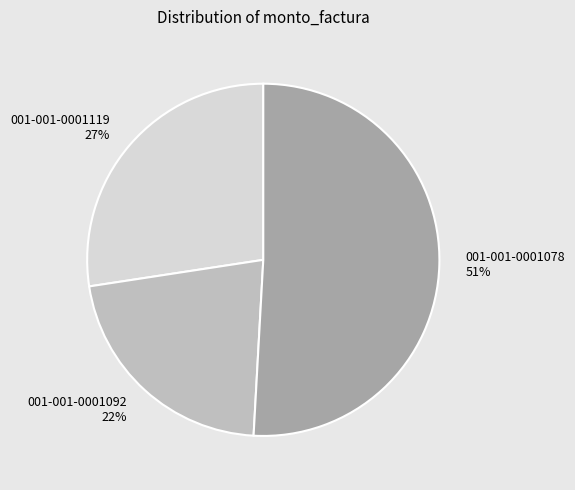

To the nearest percent, what percentage of the pie is 001-001-0001092?

22%